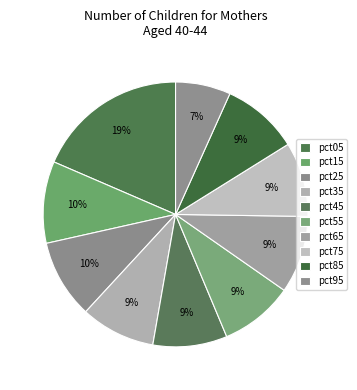

Count the number of slices in the pie.

10